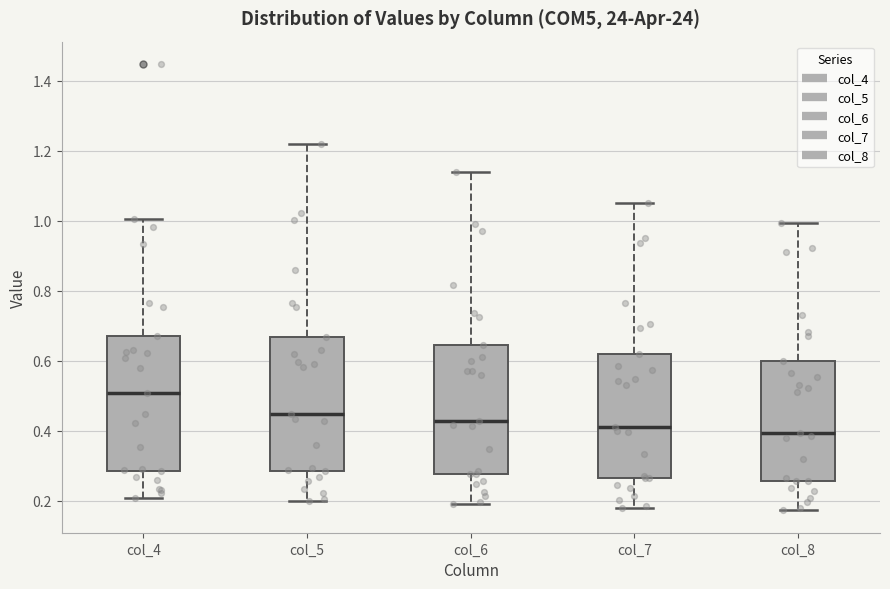

Where does the median line of the box for col_5 sit on the y-axis? The values are not printed on the chart, so give them approximately, as read against the axis.

0.44